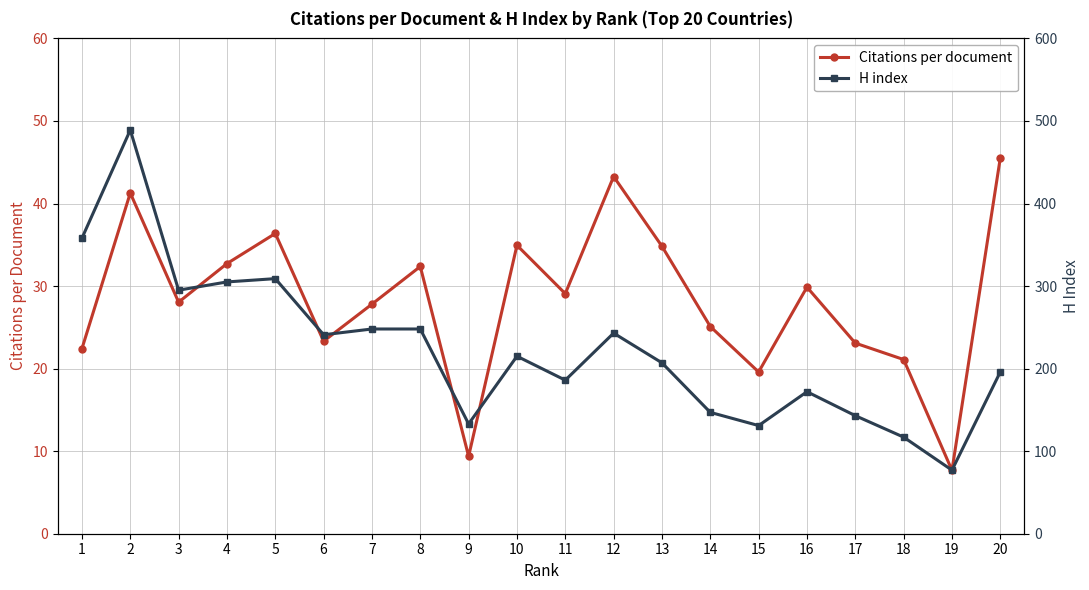

What is the maximum value shown in the chart?

489.0